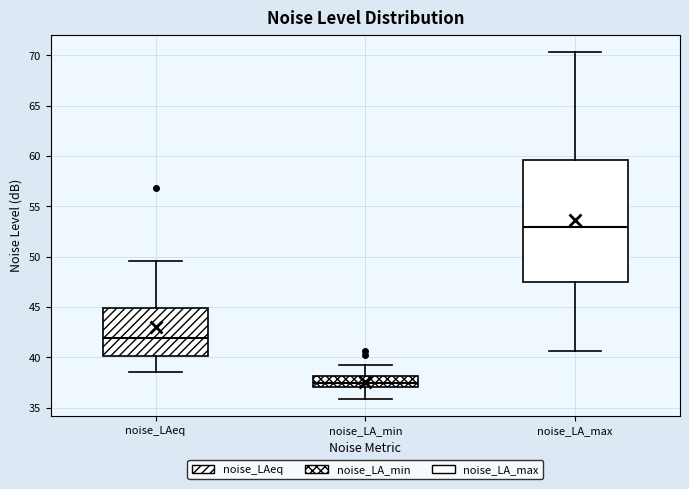

Reading left to right, transcribe this box plot: for each box, give where its median line is, the range the box spans, and where its two whiskers end, as read against the y-axis. The values are not printed on the chart, so give them approximately, as read against the axis.

noise_LAeq: median 42.0, box 40.0 to 45.0, whiskers 38.5 to 49.5
noise_LA_min: median 37.5, box 37.0 to 38.0, whiskers 36.0 to 39.0
noise_LA_max: median 53.0, box 47.5 to 59.5, whiskers 40.5 to 70.5